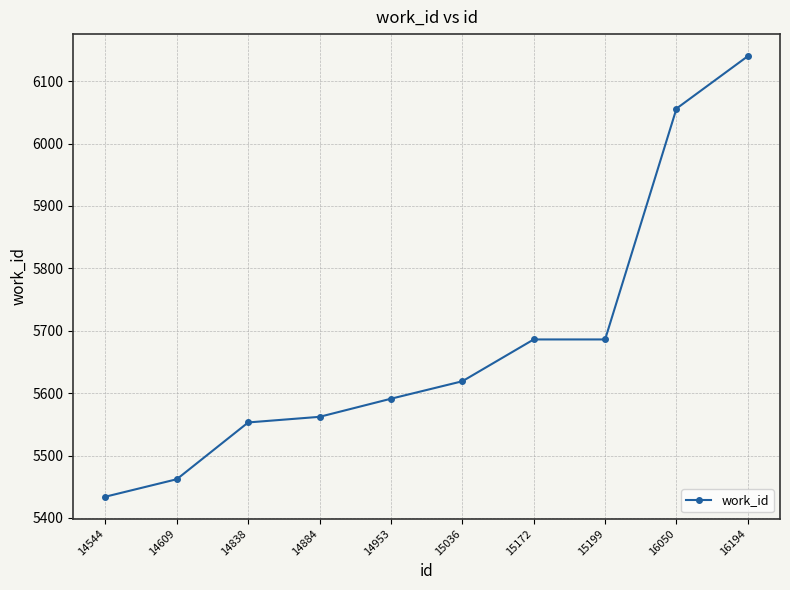

What is the difference between the second highest and minimum values?

622